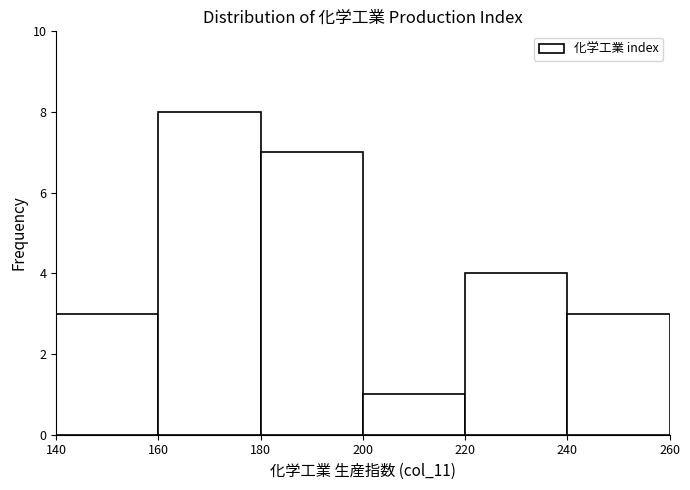

Reading left to right, list every bar in this chart as the range it spans on the x-axis followed by its height. The values are not printed on the chart, so give them approximately, as read against the axis.

140 to 160: 3
160 to 180: 8
180 to 200: 7
200 to 220: 1
220 to 240: 4
240 to 260: 3